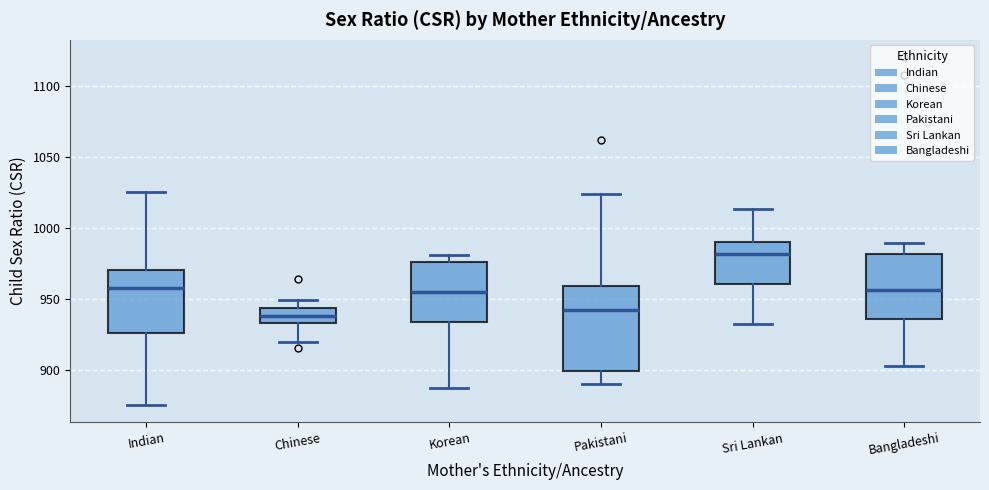

Reading left to right, transcribe this box plot: for each box, give where its median line is, the range the box spans, and where its two whiskers end, as read against the y-axis. The values are not printed on the chart, so give them approximately, as read against the axis.

Indian: median 960, box 925 to 970, whiskers 875 to 1025
Chinese: median 940, box 935 to 945, whiskers 920 to 950
Korean: median 955, box 935 to 975, whiskers 890 to 980
Pakistani: median 940, box 900 to 960, whiskers 890 to 1025
Sri Lankan: median 980, box 960 to 990, whiskers 935 to 1015
Bangladeshi: median 955, box 935 to 980, whiskers 905 to 990